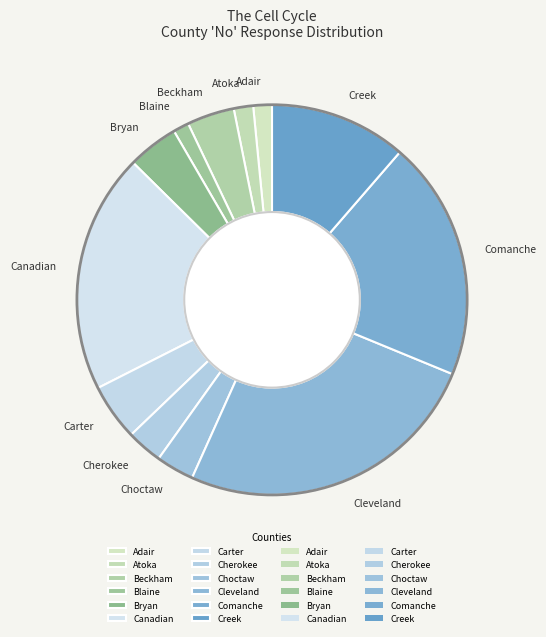

Does Atoka account for over 50% of the chart?

No